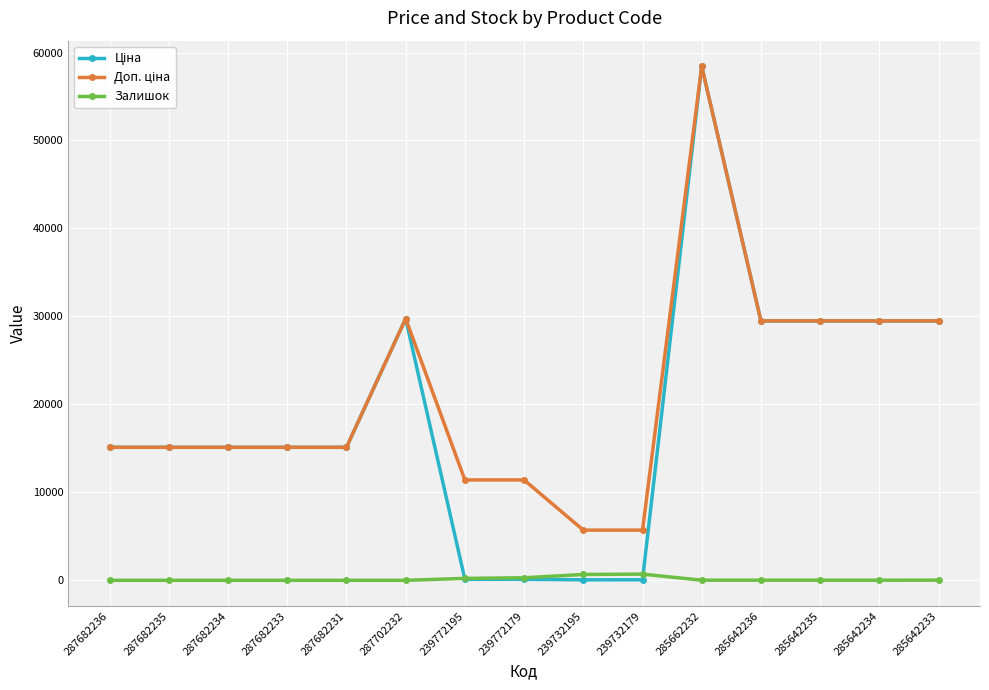

What is the label of the 5th point from the left?

287682231